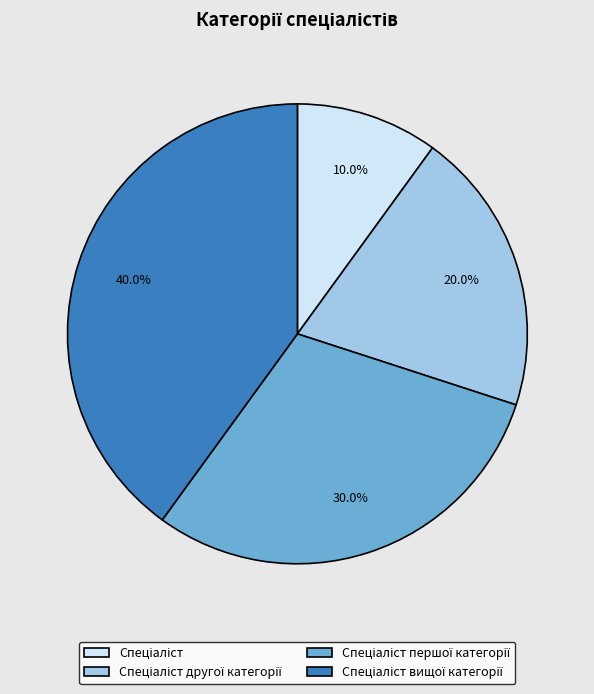

To the nearest percent, what is the difference between the largest and smallest slice percentages?

30%